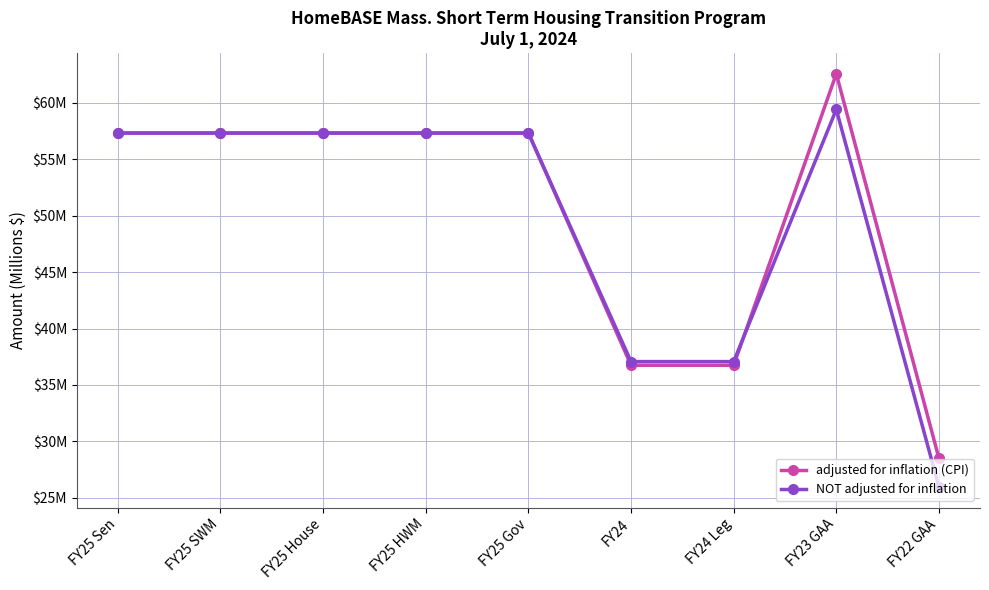

What is the label of the 4th point from the right?

FY24